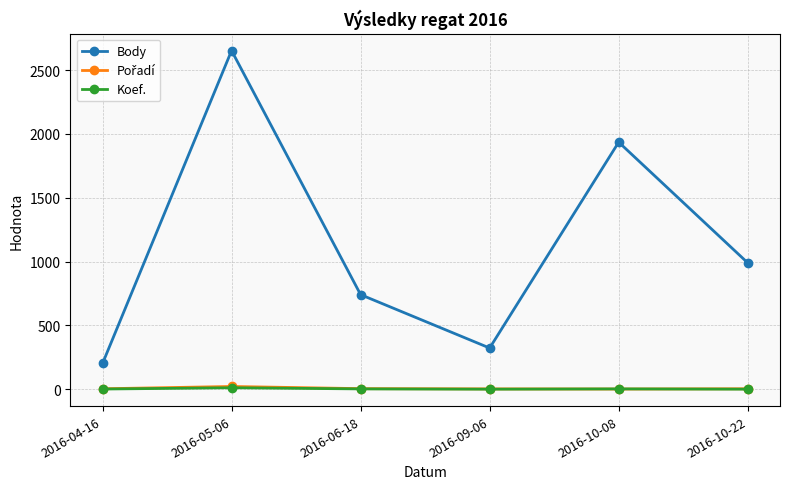

True or false: Body has more than 2 points higher than both neighbors.

False